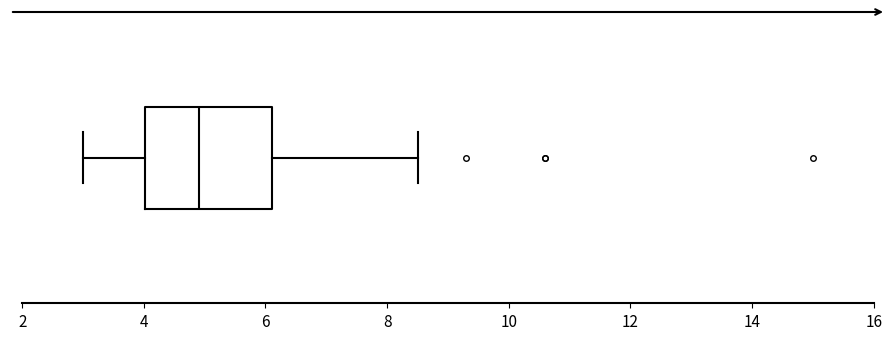

Where is the right edge of the box on the x-axis? The values are not printed on the chart, so give them approximately, as read against the axis.

6.2